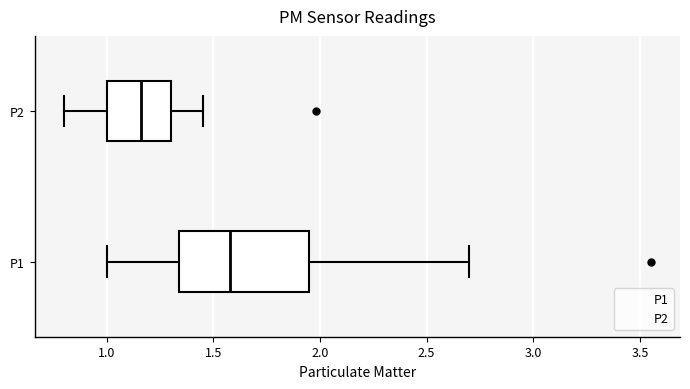

Reading bottom to top, read every box against the x-axis: the position of its median line, the range the box covers, and the ends of its whiskers. The values are not printed on the chart, so give them approximately, as read against the axis.

P1: median 1.60, box 1.35 to 1.95, whiskers 1.00 to 2.70
P2: median 1.15, box 1.00 to 1.30, whiskers 0.80 to 1.45